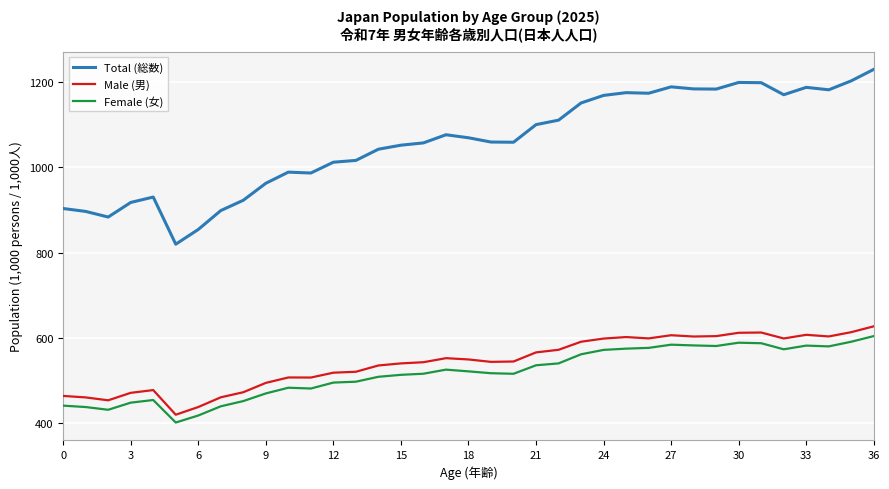

What is the difference between the maximum and minimum values in the Male (男) series?

207.7